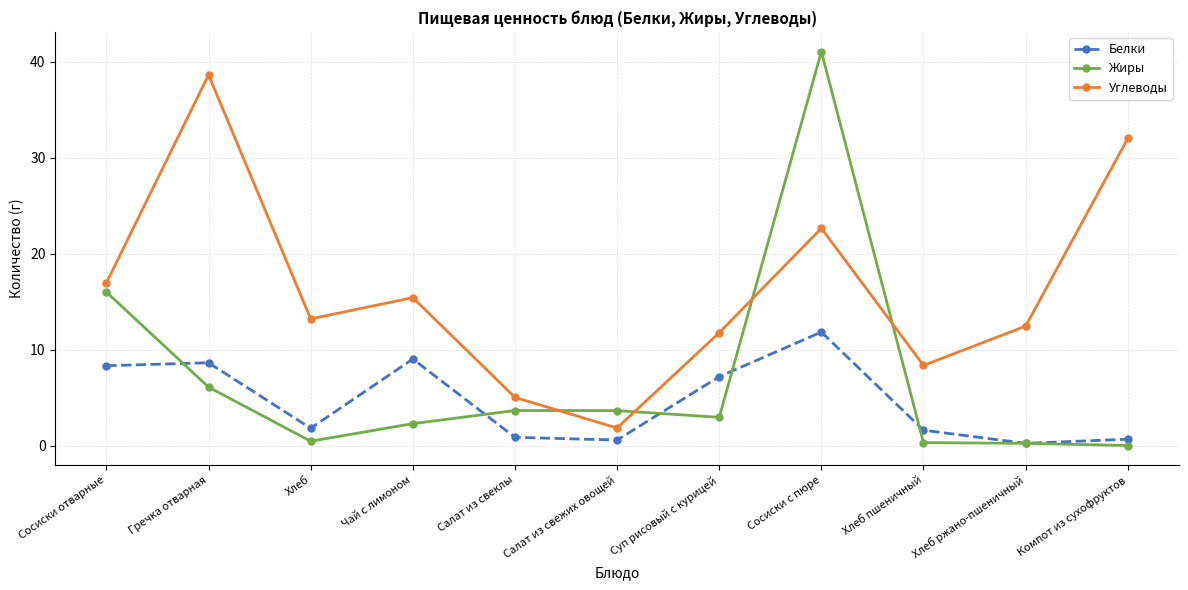

What position from the left is Хлеб?

3